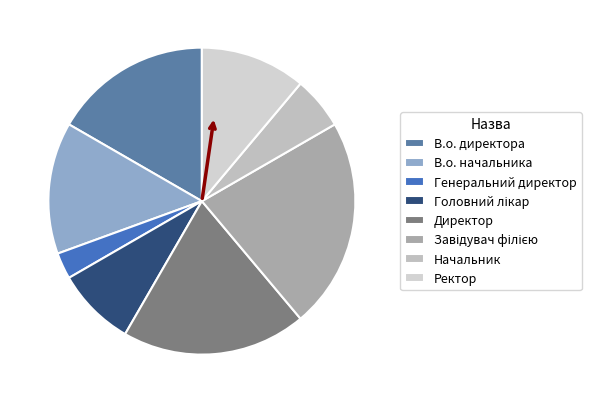

How many segments does this pie chart have?

8